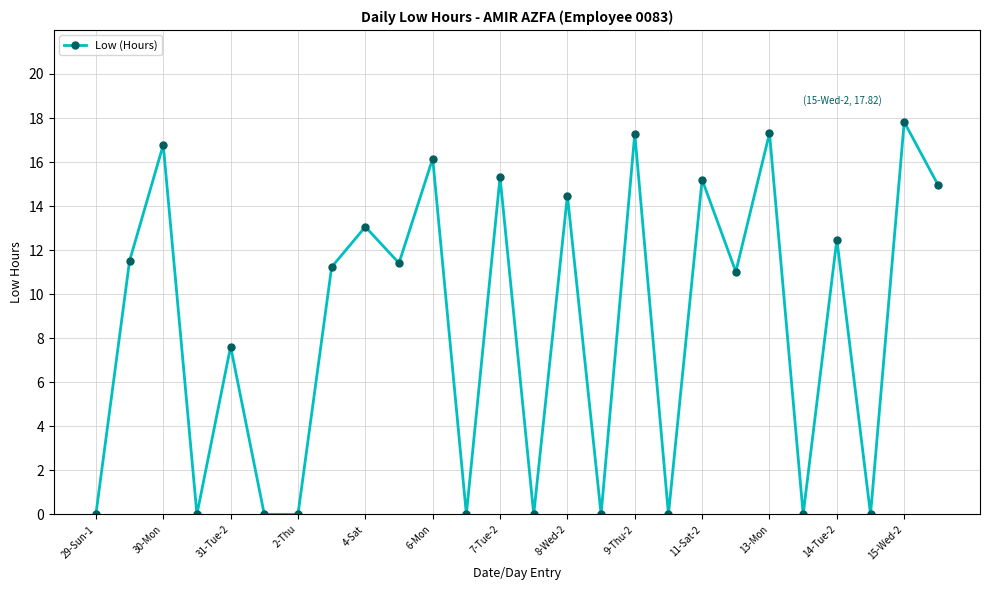

What is the difference between the maximum and minimum values?

17.8